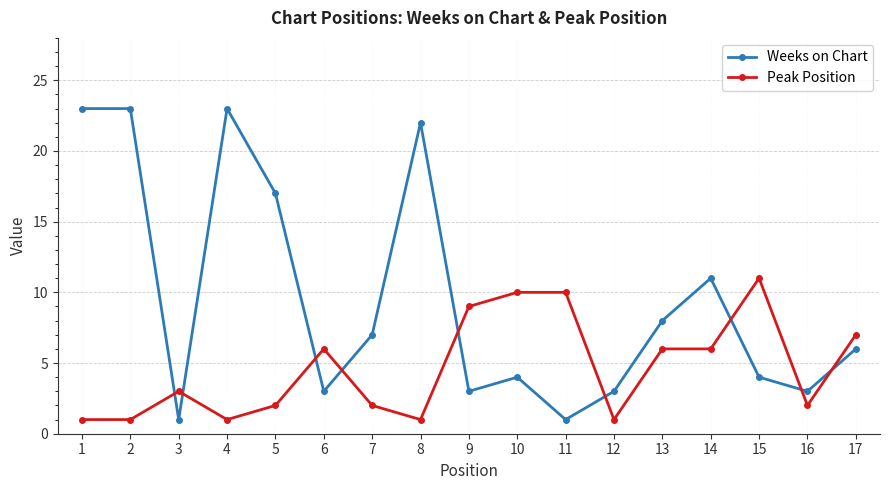

Where do Weeks on Chart and Peak Position first cross each other?

2 and 3